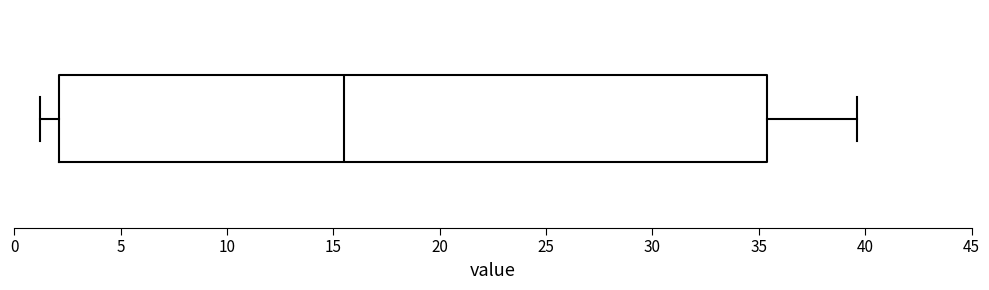

Read this box plot against the x-axis: the position of the median line, the range covered by the box, and the ends of both whiskers. The values are not printed on the chart, so give them approximately, as read against the axis.

median 15.5, box 2.0 to 35.5, whiskers 1.0 to 39.5